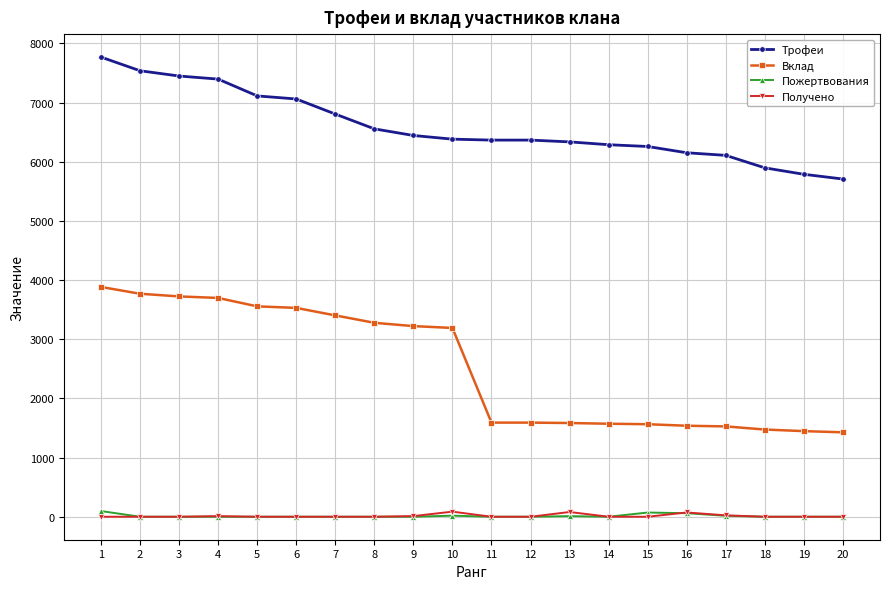

At 15, list the series in order from largest to smallest.

Трофеи, Вклад, Пожертвования, Получено